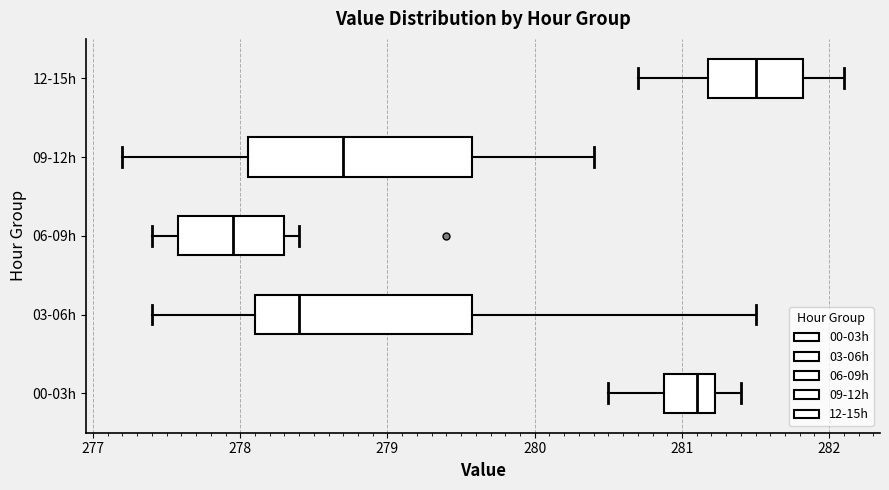

Which box has the furthest to the left median line?

06-09h